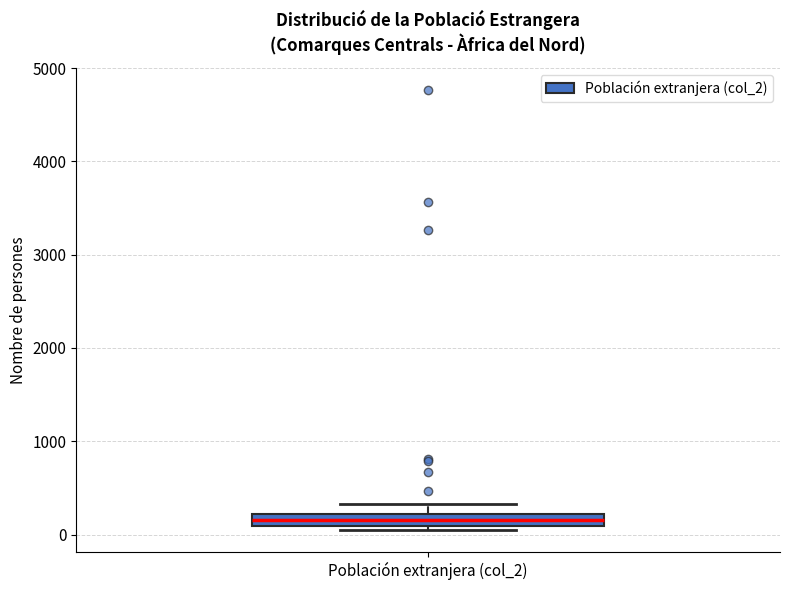

Where is the lower edge of the box for Población extranjera (col_2) on the y-axis? The values are not printed on the chart, so give them approximately, as read against the axis.

100